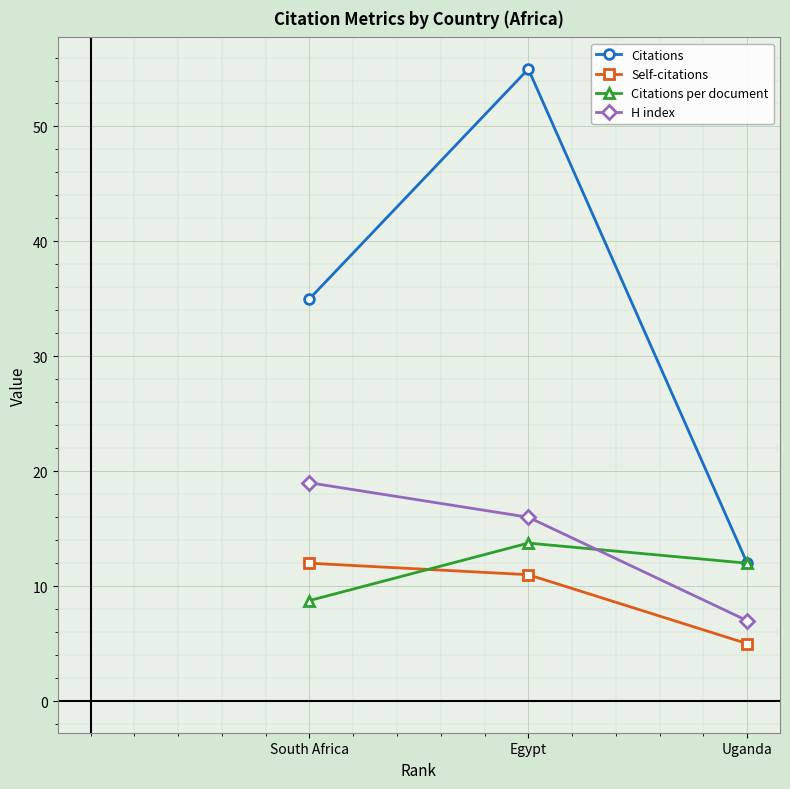

Count the H index values in the range 7 to 19.

3